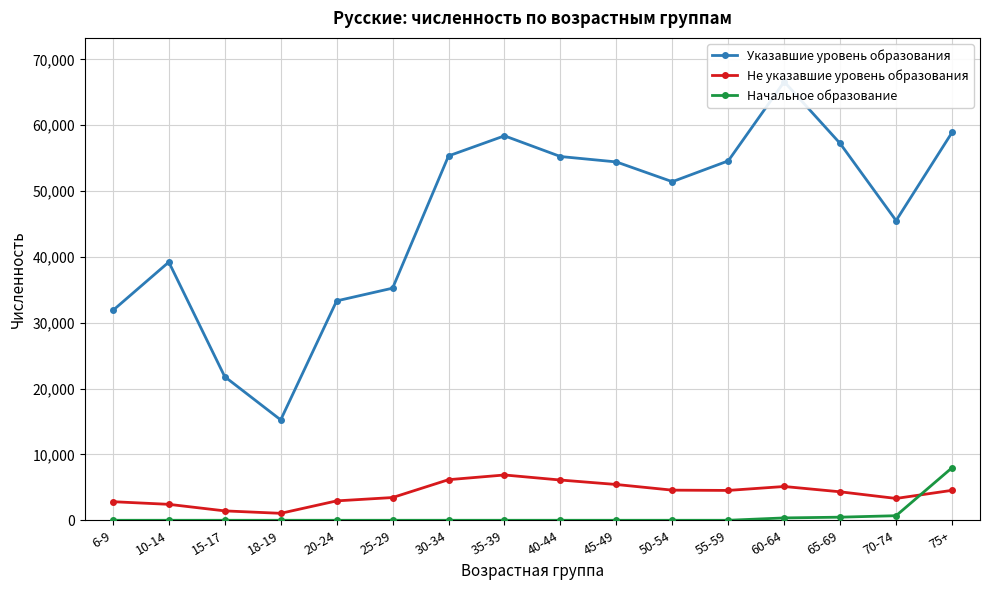

Which category has the highest value across all series?

60-64